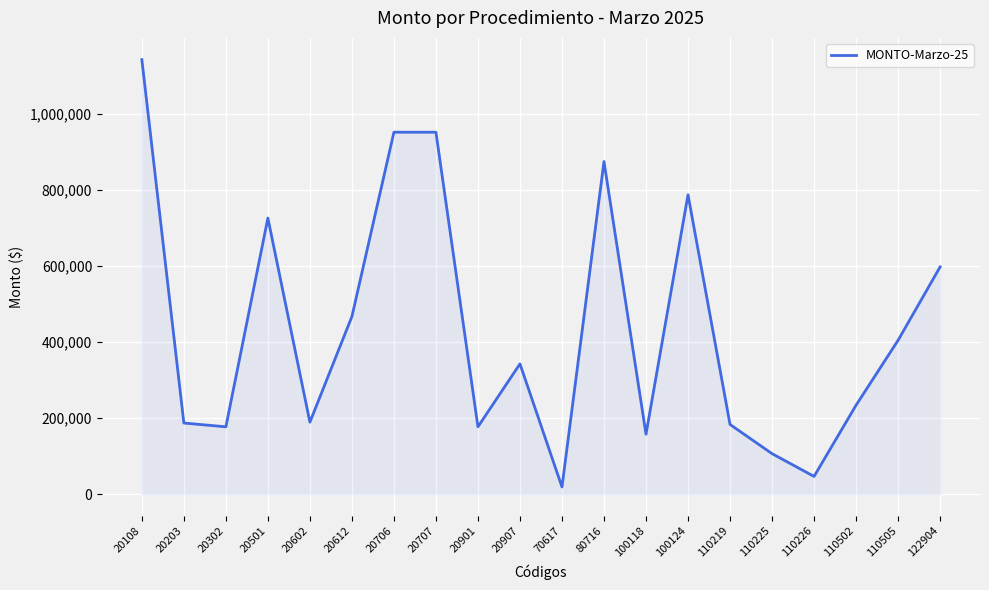

How many lines are shown in the chart?

1